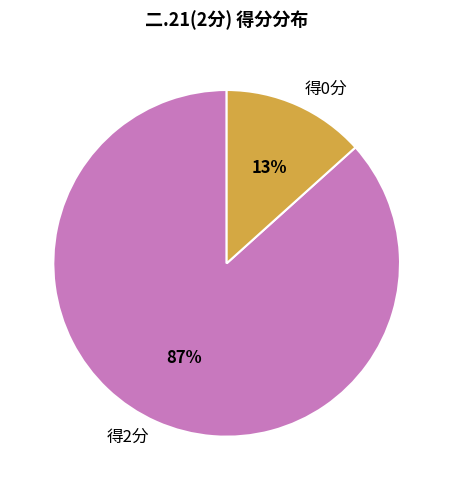

Rank the categories by value from highest to lowest.

得2分, 得0分